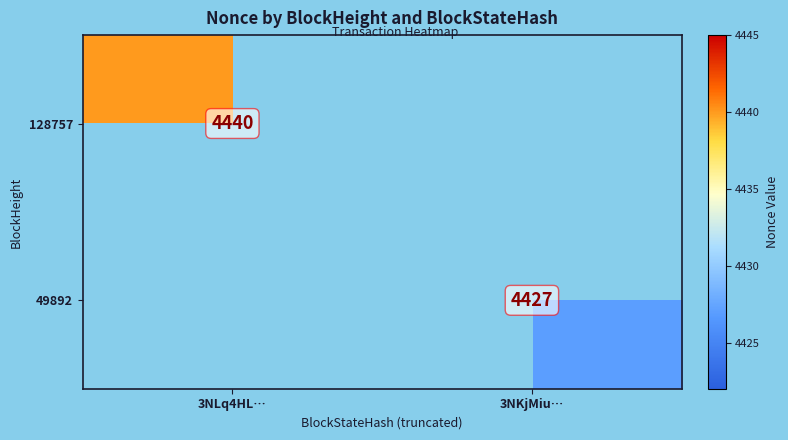

How many categories are shown in the chart?

2